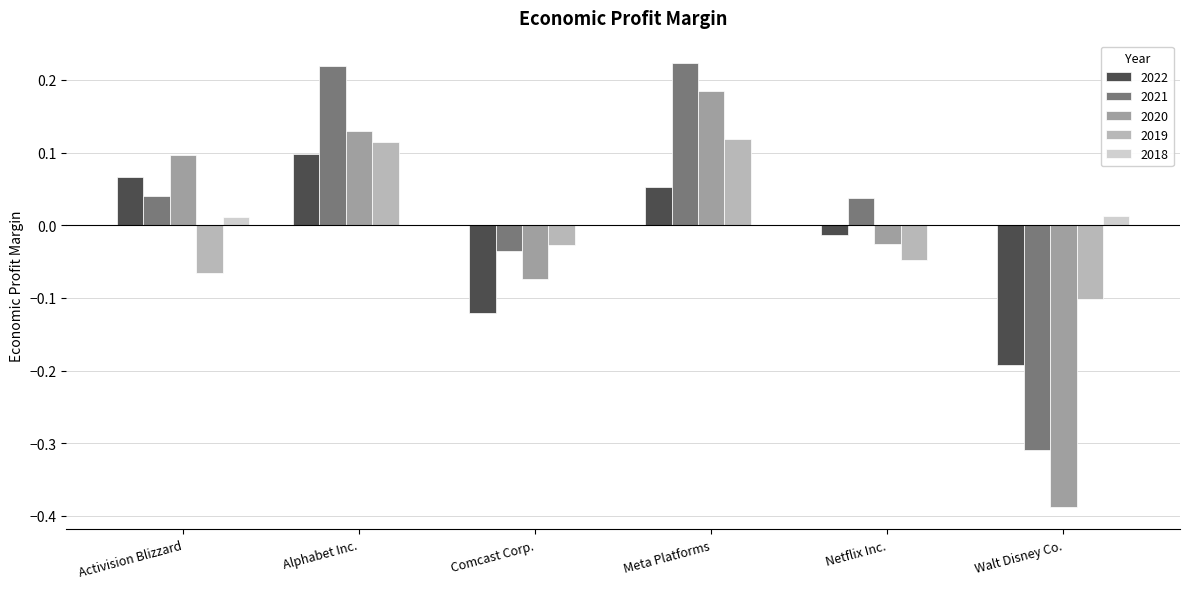

Is it true that 2022 equals -0.0 at Comcast Corp.?

False